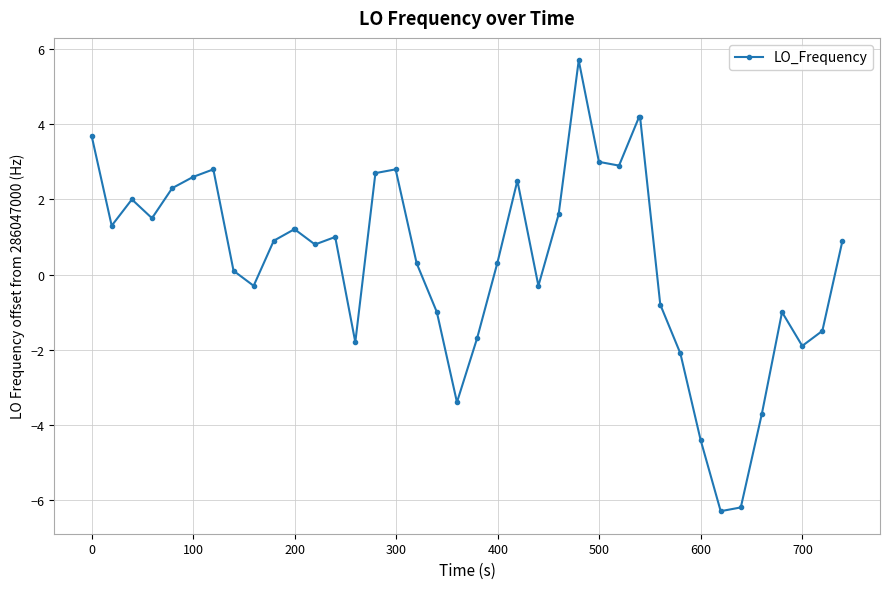

What is the difference between the maximum and minimum values?

12.0